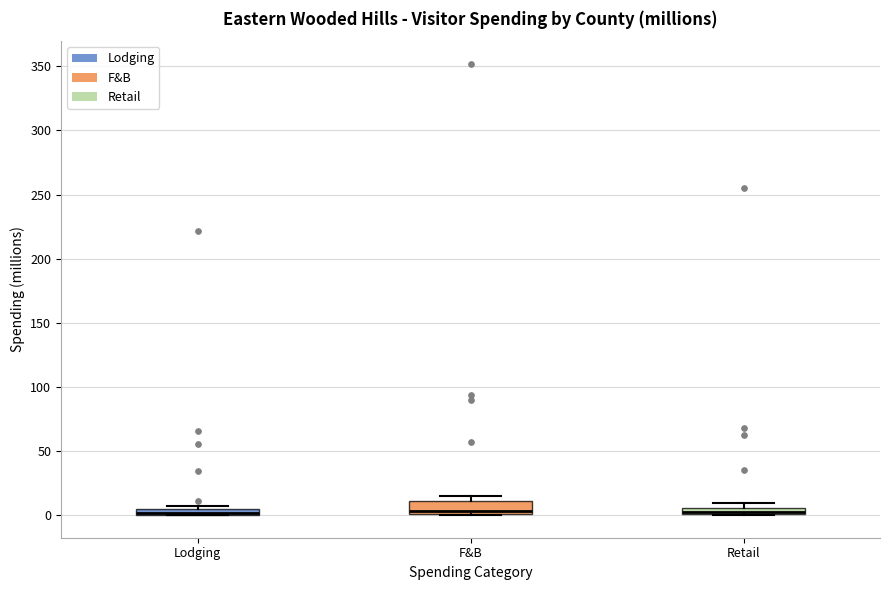

Which box is the tallest, from its lower edge to its upper edge?

F&B